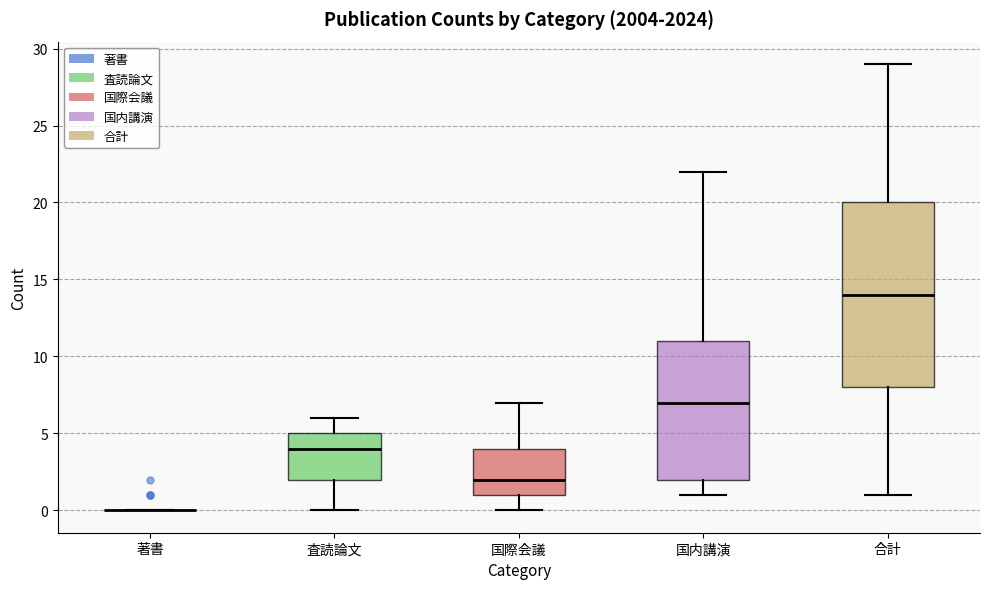

Which box is the tallest, from its lower edge to its upper edge?

合計